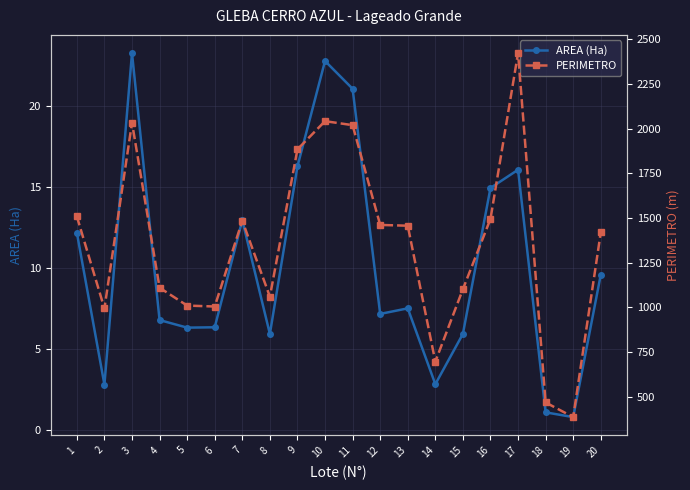

What is the difference between the highest and lowest values at 13?

1449.2